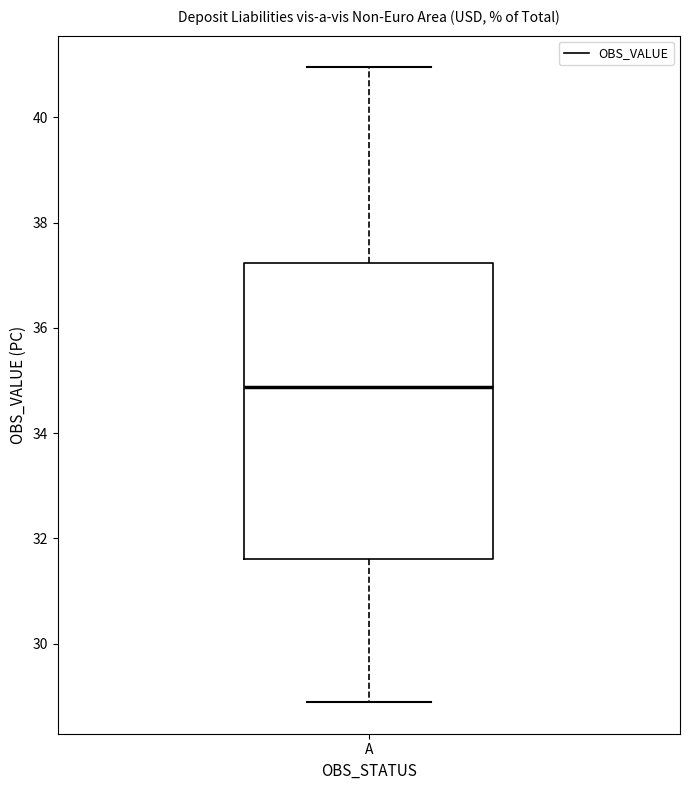

Where does the lower whisker of the box for A end on the y-axis? The values are not printed on the chart, so give them approximately, as read against the axis.

28.8